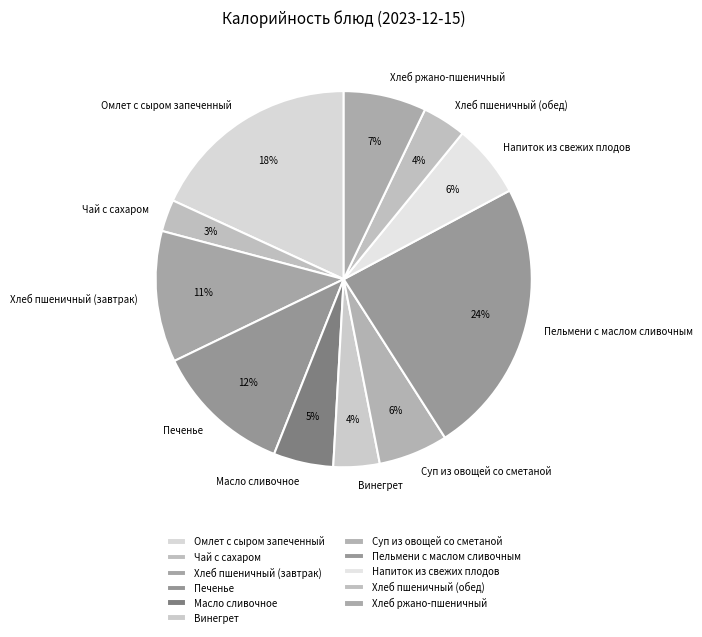

Approximately how many times larger is the value at Хлеб пшеничный (завтрак) compared to Пельмени с маслом сливочным?

0.5